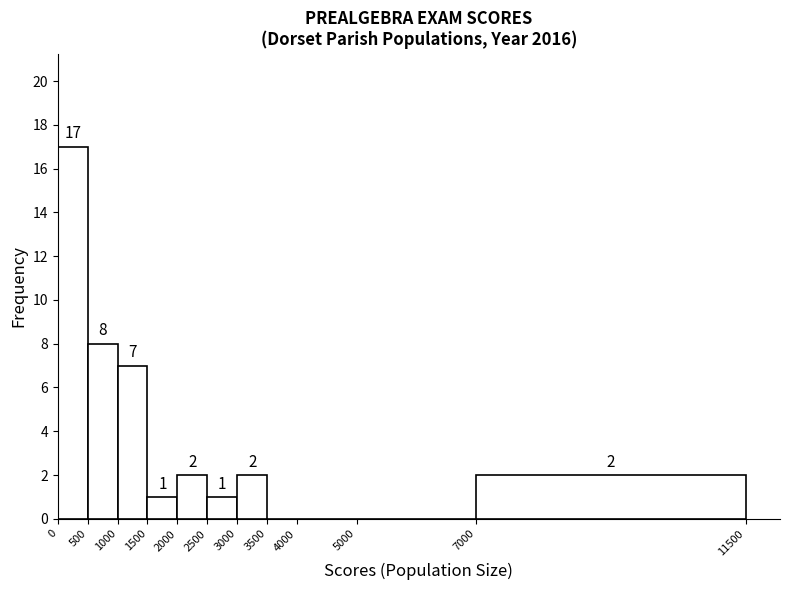

Which range on the x-axis has the tallest bar?

0 to 500